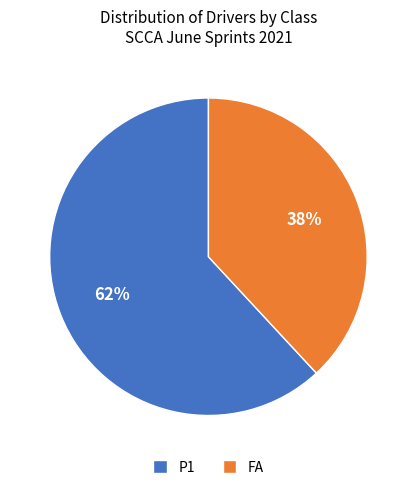

To the nearest percent, what is the average slice percentage?

50%